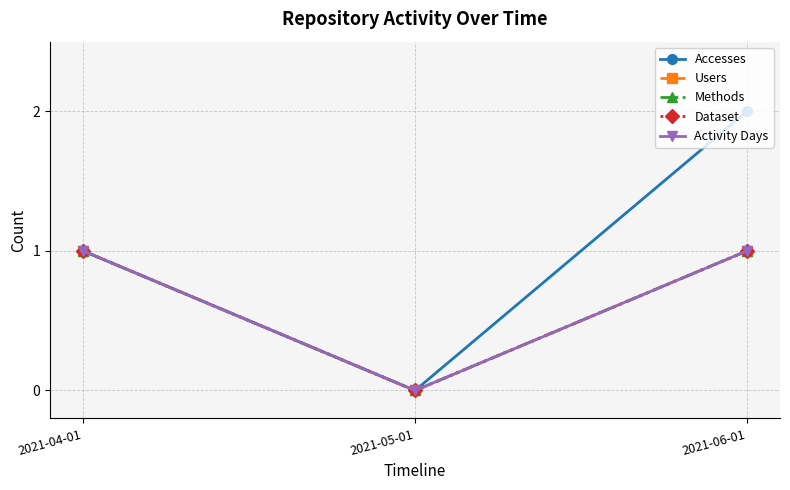

What is the value of the Dataset point at the 1st from the left?

1